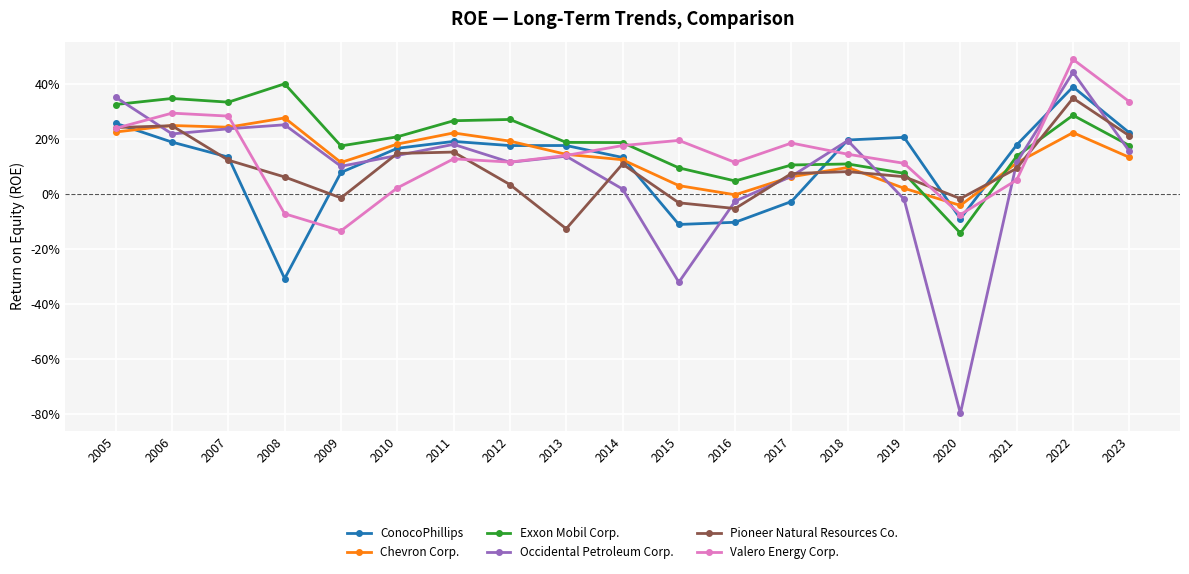

How many intersections are there between Pioneer Natural Resources Co. and ConocoPhillips?

8